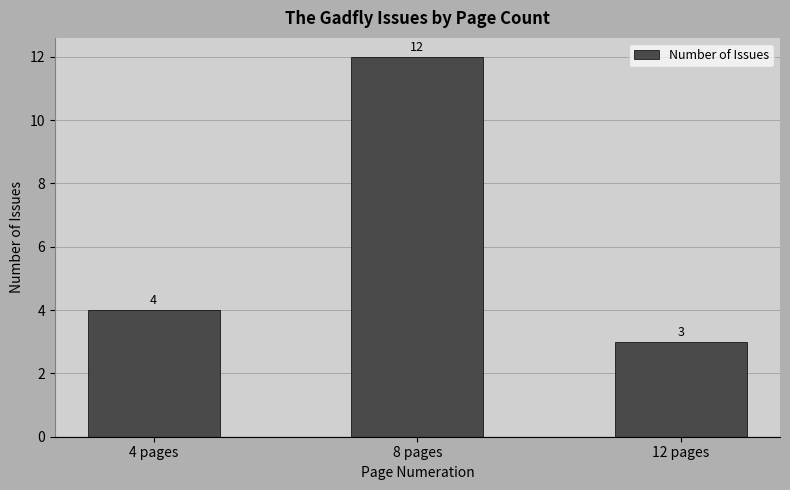

Reading left to right, list all the values displayed in this chart.

4	12	3